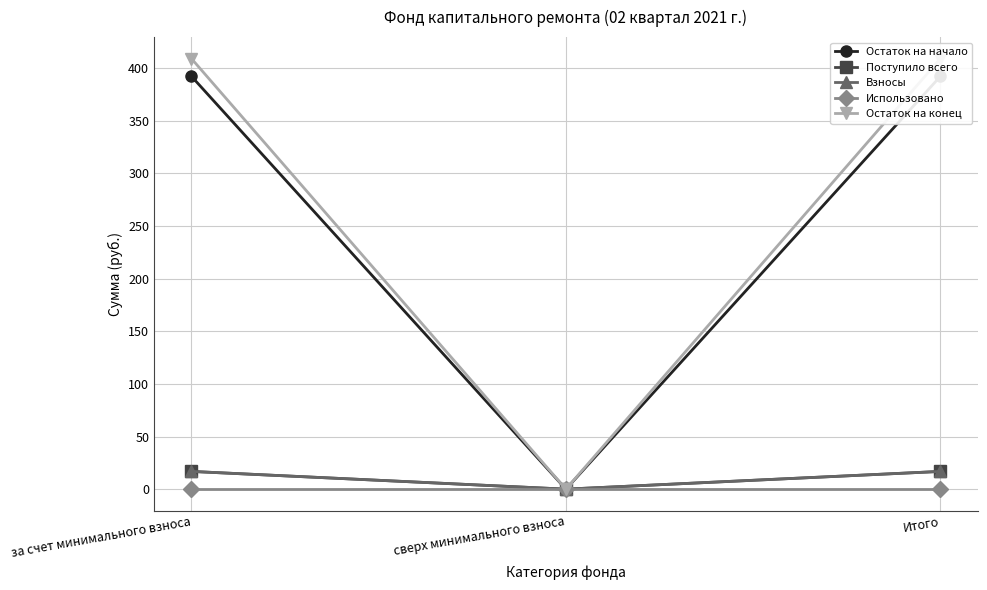

At which category is the sum across all series the highest?

за счет минимального взноса